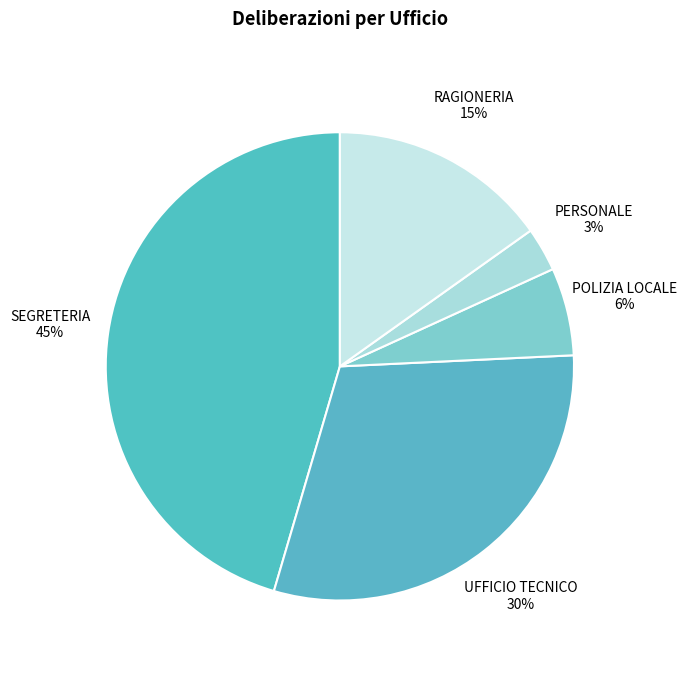

Is there any slice that represents more than half of the pie?

No